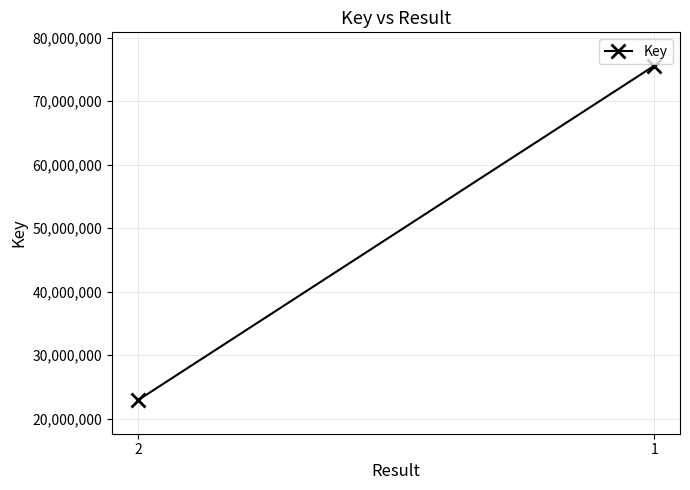

Is it true that the value at 1 is 21089161?

False